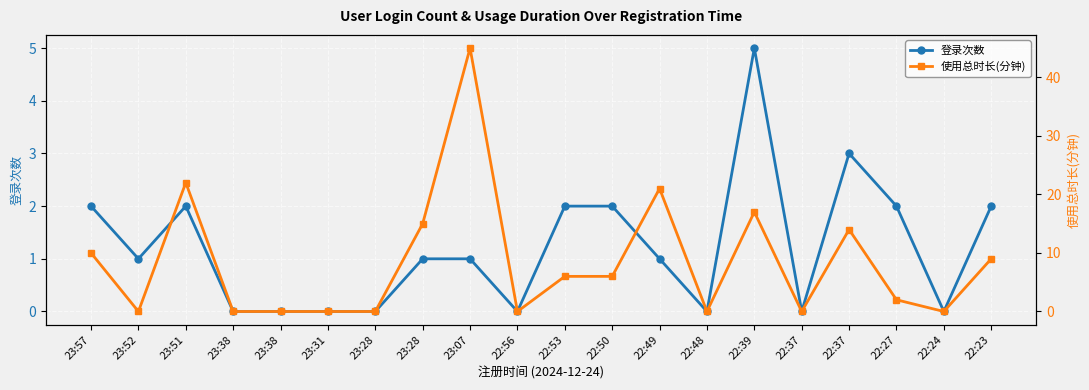

What are all the series names shown in the legend?

登录次数, 使用总时长(分钟)